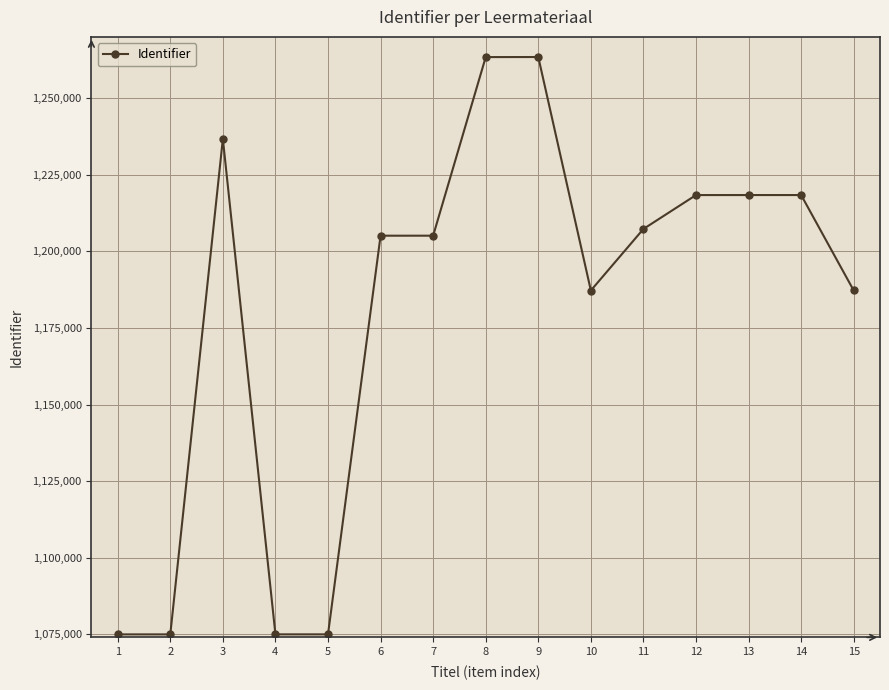

What is the minimum value shown in the chart?

1074977